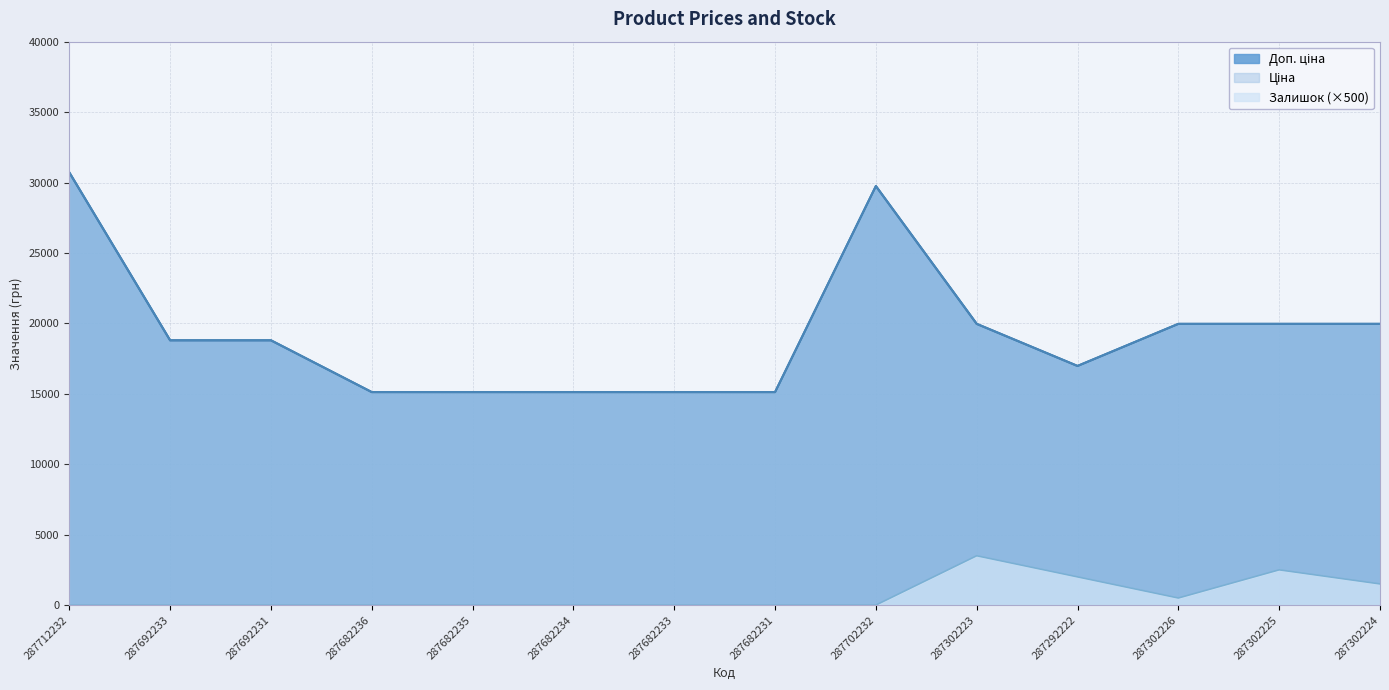

Which series has the largest total across all categories?

Доп. ціна